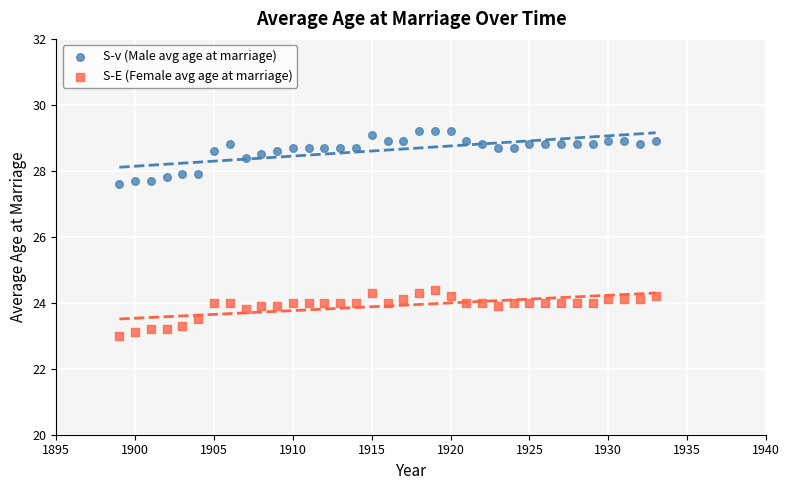

Which series has the widest spread of Y values?

S-v (Male avg age at marriage)